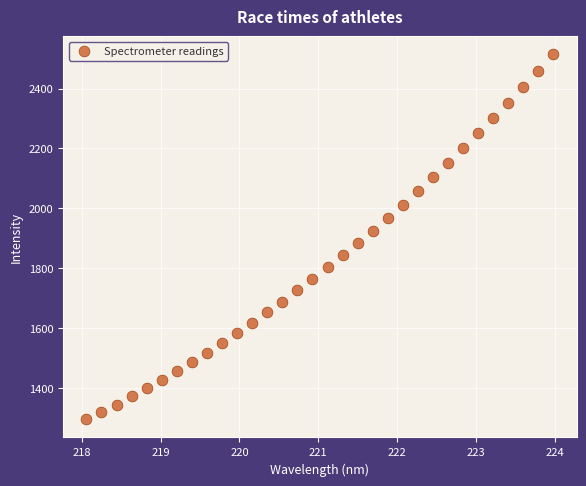

What is the range of X values (max minus min)?

5.9